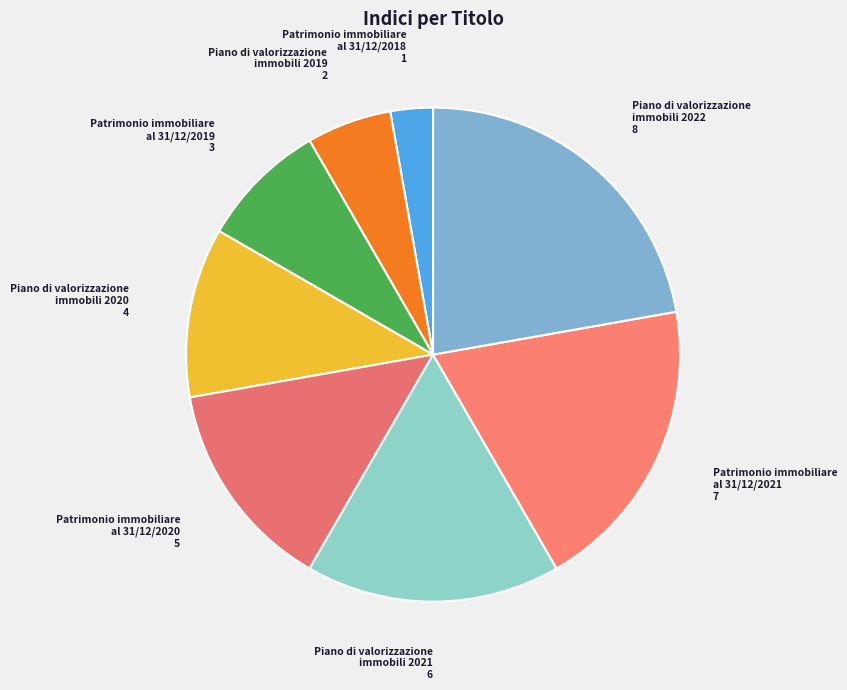

Which slice is the smallest?

Patrimonio immobiliare al 31/12/2018